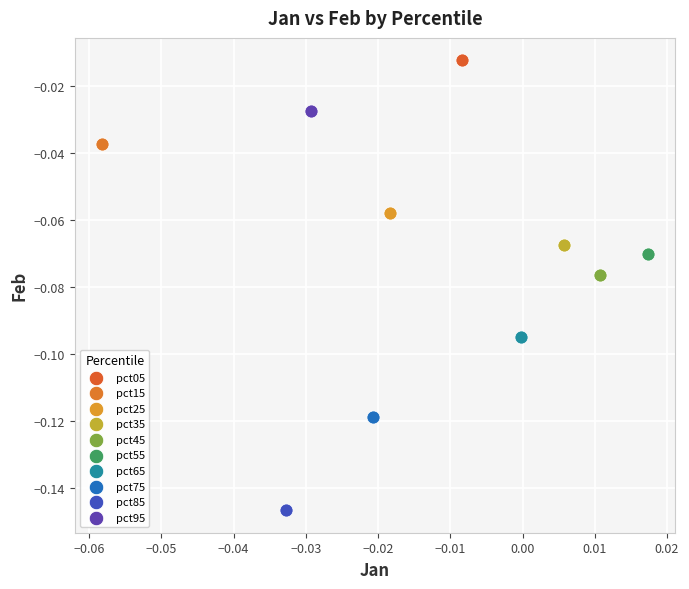

Which series reaches the maximum Y coordinate?

pct05